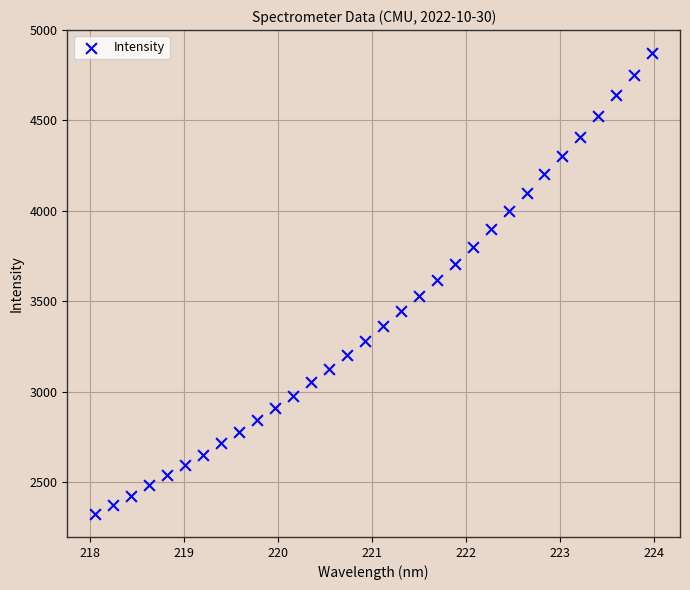

What is the range of Y values (max minus min)?

2549.3